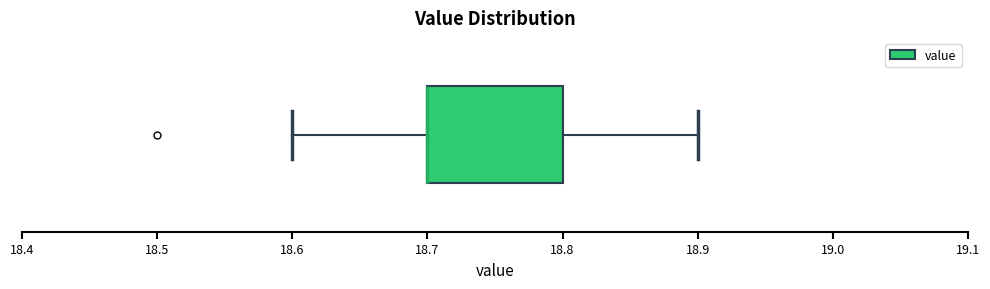

Read this box plot against the x-axis: the position of the median line, the range covered by the box, and the ends of both whiskers. The values are not printed on the chart, so give them approximately, as read against the axis.

median 18.7 (drawn on the box's left edge), box 18.7 to 18.8, whiskers 18.6 to 18.9